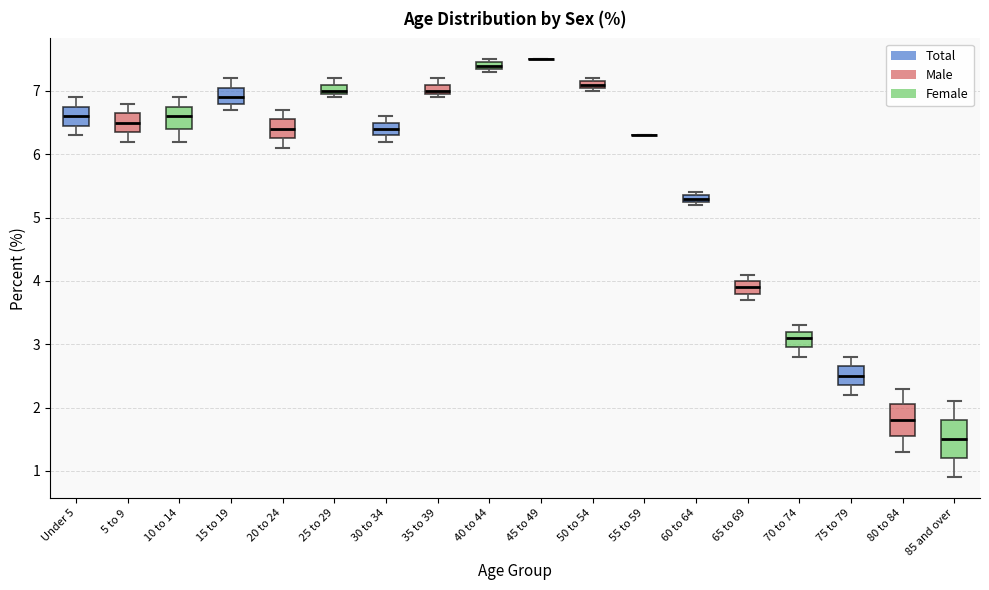

Where does the median line of the box for 30 to 34 sit on the y-axis? The values are not printed on the chart, so give them approximately, as read against the axis.

6.4